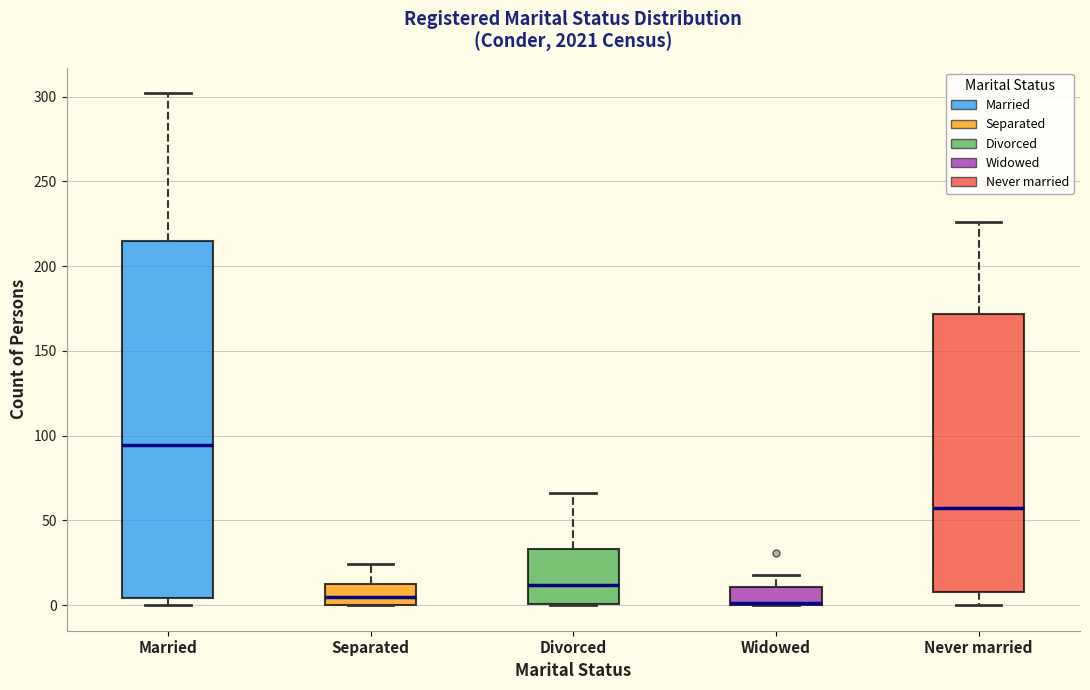

Reading left to right, read every box against the y-axis: the position of its median line, the range the box covers, and the ends of its whiskers. The values are not printed on the chart, so give them approximately, as read against the axis.

Married: median 95, box 5 to 215, whiskers 0 to 300
Separated: median 5, box 0 to 15, whiskers 0 to 25
Divorced: median 10, box 0 to 35, whiskers 0 to 65
Widowed: median 0, box 0 to 10, whiskers 0 to 20
Never married: median 60, box 10 to 170, whiskers 0 to 225